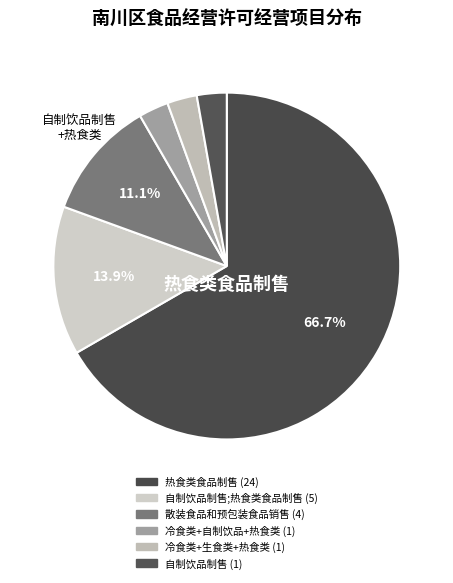

How many slices are in this pie chart?

6